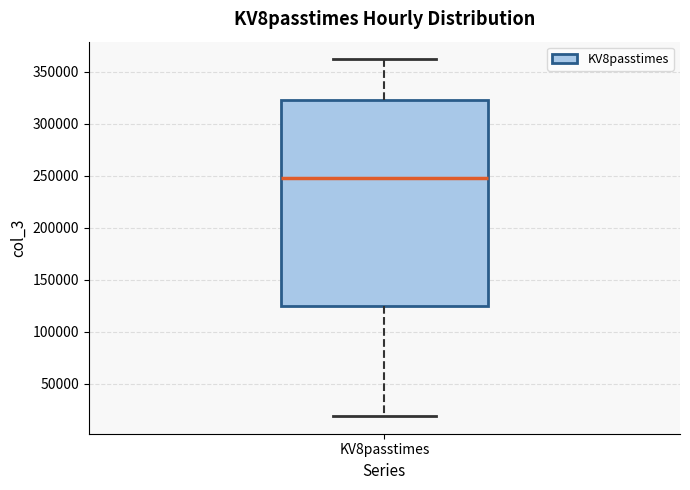

Read this box plot against the y-axis: the position of the median line, the range covered by the box, and the ends of both whiskers. The values are not printed on the chart, so give them approximately, as read against the axis.

median 250000, box 125000 to 325000, whiskers 20000 to 360000